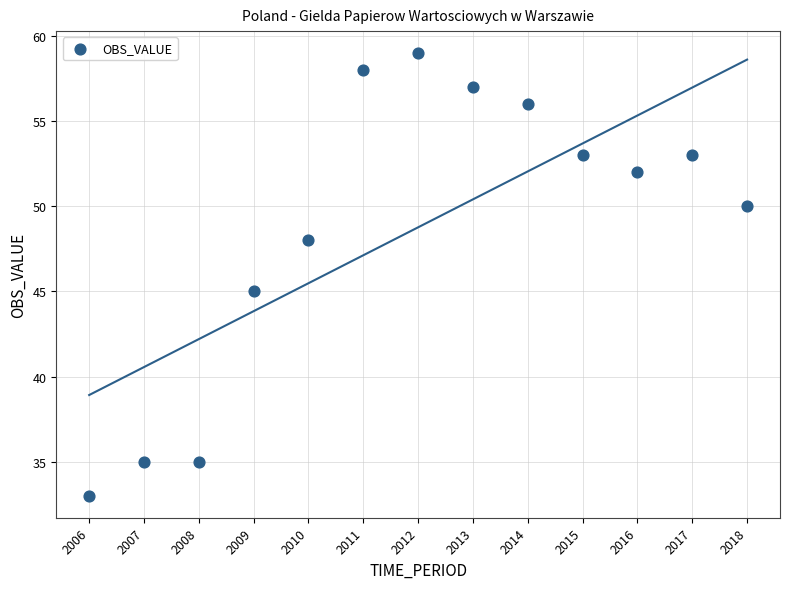

What Y value in the scatter plot is closest to 46?

45